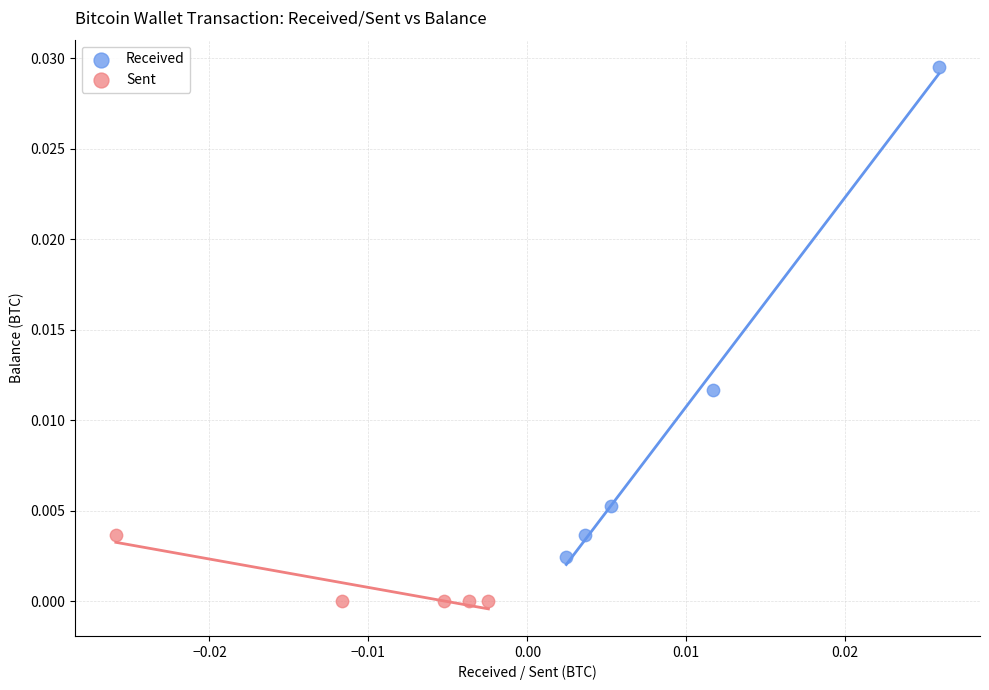

Which series contains the highest Y value?

Received